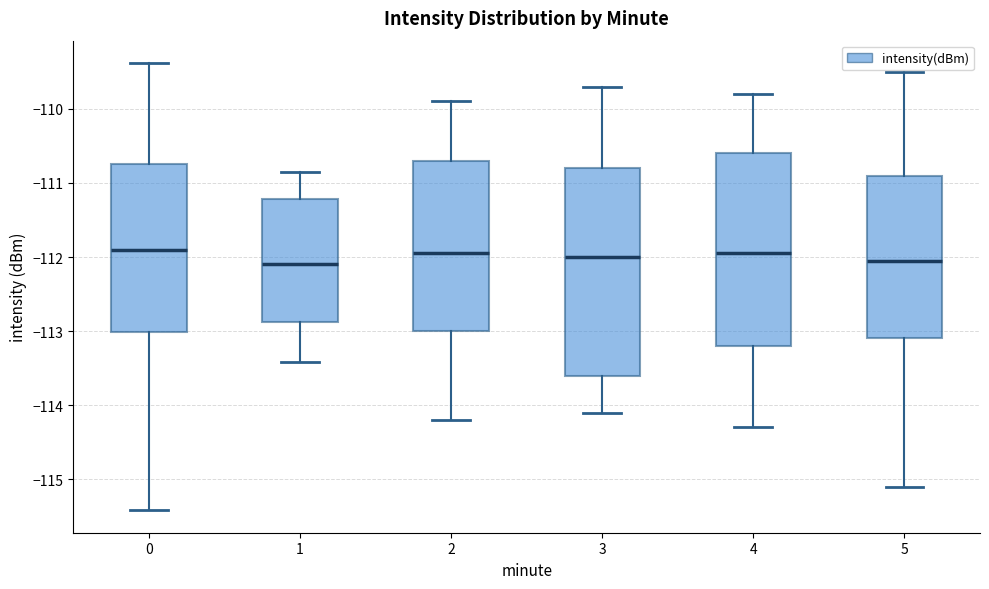

Reading left to right, read every box against the y-axis: the position of its median line, the range the box covers, and the ends of its whiskers. The values are not printed on the chart, so give them approximately, as read against the axis.

0: median -111.9, box -113.0 to -110.7, whiskers -115.4 to -109.4
1: median -112.1, box -112.9 to -111.2, whiskers -113.4 to -110.9
2: median -111.9, box -113.0 to -110.7, whiskers -114.2 to -109.9
3: median -112.0, box -113.6 to -110.8, whiskers -114.1 to -109.7
4: median -111.9, box -113.2 to -110.6, whiskers -114.3 to -109.8
5: median -112.0, box -113.1 to -110.9, whiskers -115.1 to -109.5